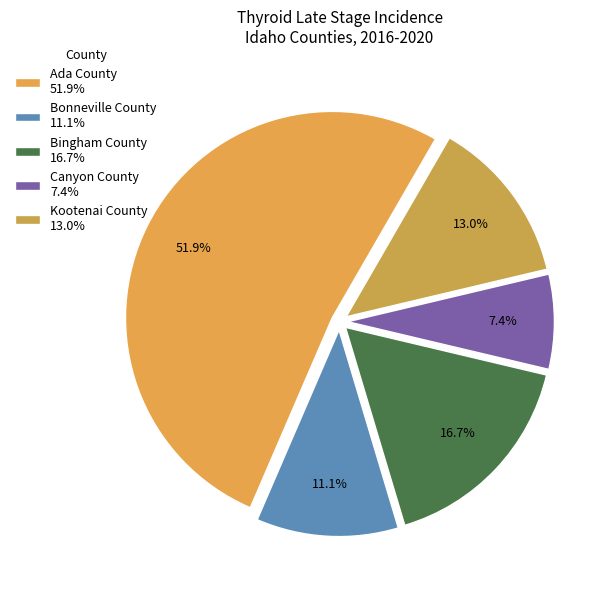

Rank the categories by value from lowest to highest.

Canyon County, Bonneville County, Kootenai County, Bingham County, Ada County